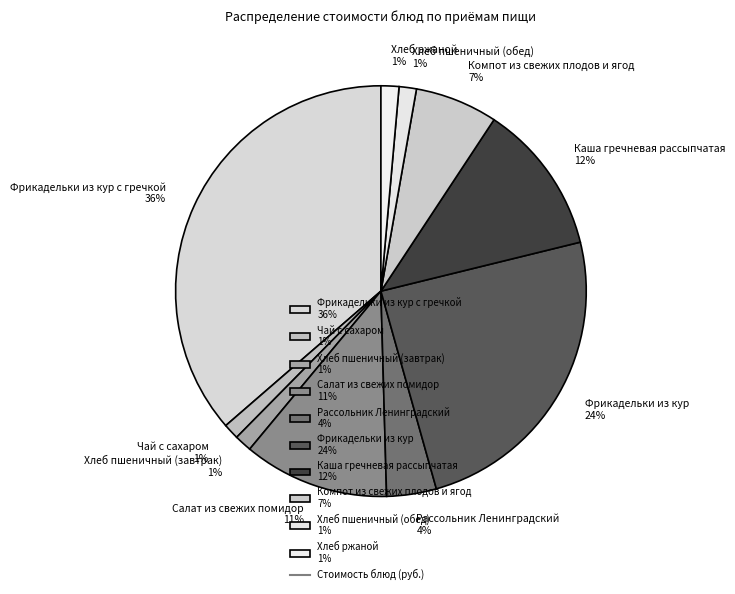

True or false: Салат из свежих помидор 11% accounts for 6% of the total.

False